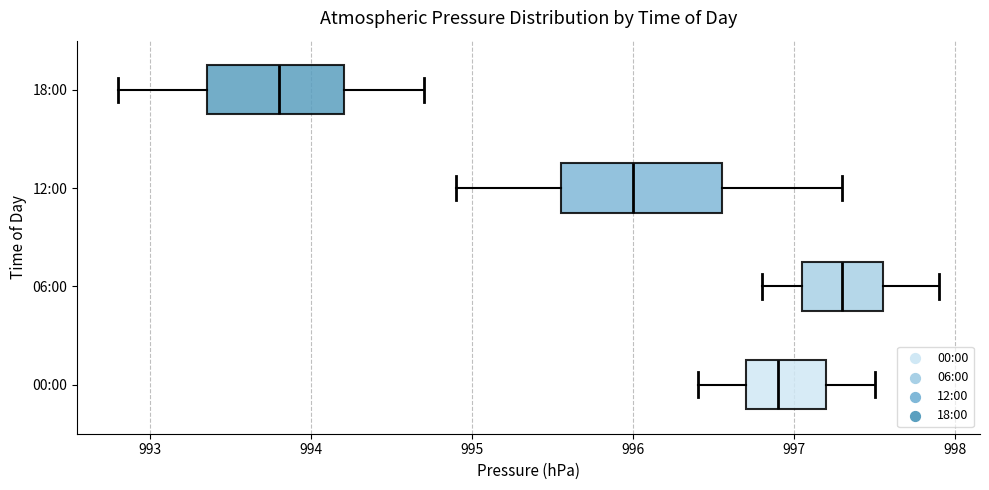

Reading bottom to top, read every box against the x-axis: the position of its median line, the range the box covers, and the ends of its whiskers. The values are not printed on the chart, so give them approximately, as read against the axis.

00:00: median 996.9, box 996.7 to 997.2, whiskers 996.4 to 997.5
06:00: median 997.3, box 997.1 to 997.6, whiskers 996.8 to 997.9
12:00: median 996.0, box 995.6 to 996.6, whiskers 994.9 to 997.3
18:00: median 993.8, box 993.4 to 994.2, whiskers 992.8 to 994.7